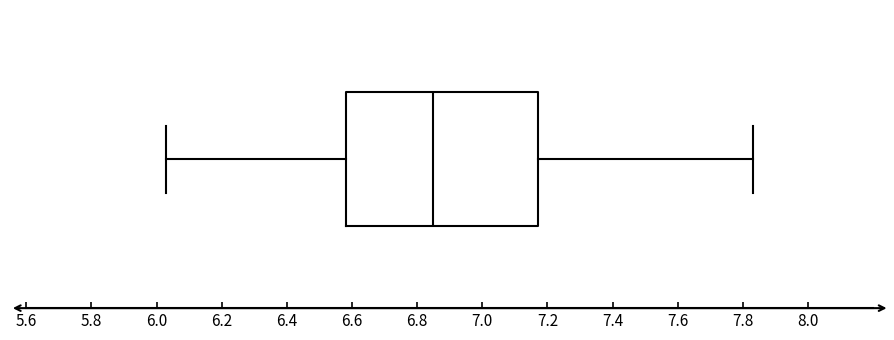

Read this box plot against the x-axis: the position of the median line, the range covered by the box, and the ends of both whiskers. The values are not printed on the chart, so give them approximately, as read against the axis.

median 6.86, box 6.58 to 7.18, whiskers 6.04 to 7.84